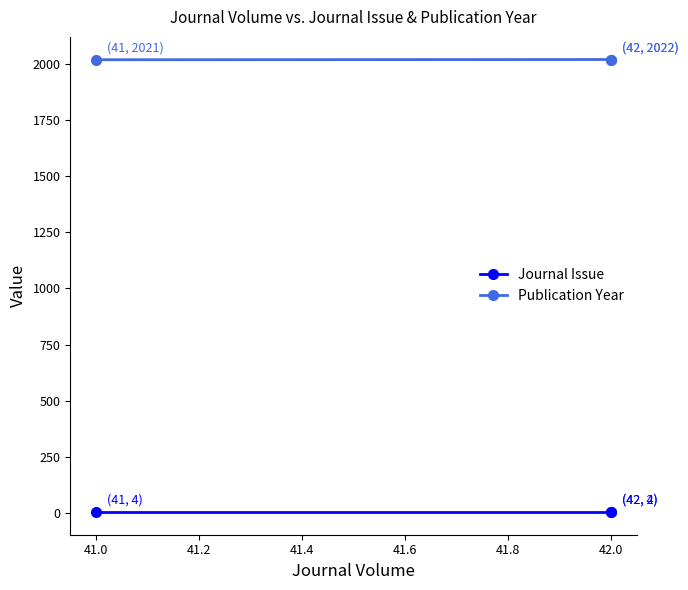

The Journal Issue series shows 4 at 42.0. True or false?

True